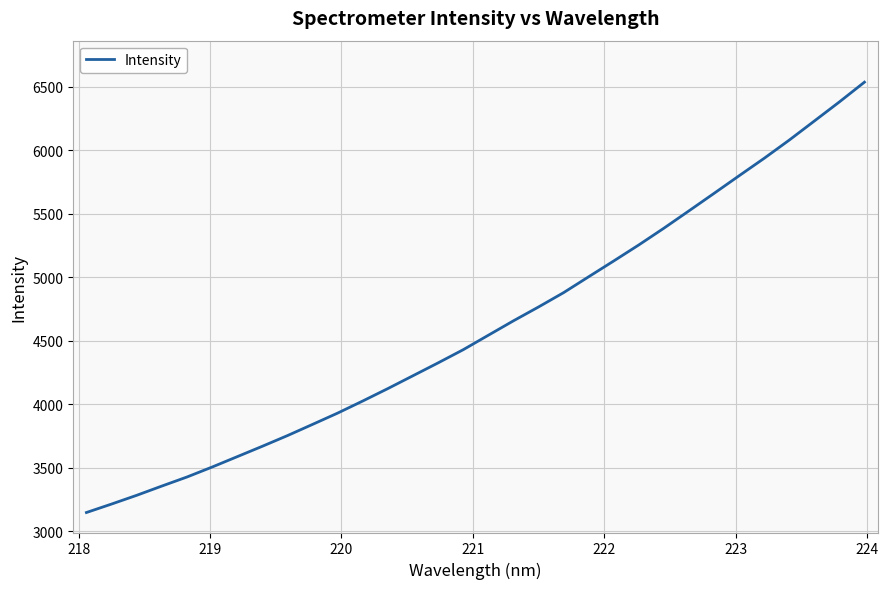

What is the difference between the maximum and minimum values?

3390.3